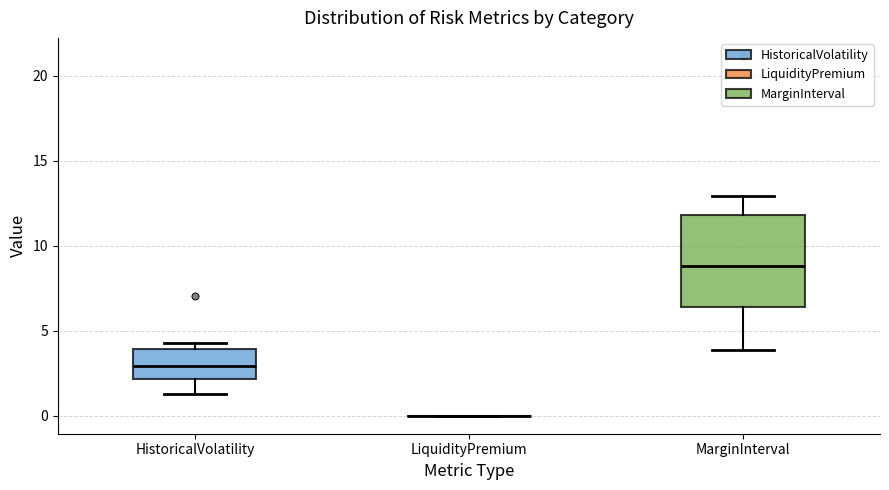

Reading left to right, transcribe this box plot: for each box, give where its median line is, the range the box spans, and where its two whiskers end, as read against the y-axis. The values are not printed on the chart, so give them approximately, as read against the axis.

HistoricalVolatility: median 3.0, box 2.0 to 4.0, whiskers 1.5 to 4.5
LiquidityPremium: box collapsed to a line at 0.0, whiskers 0.0 to 0.0
MarginInterval: median 9.0, box 6.5 to 12.0, whiskers 4.0 to 13.0